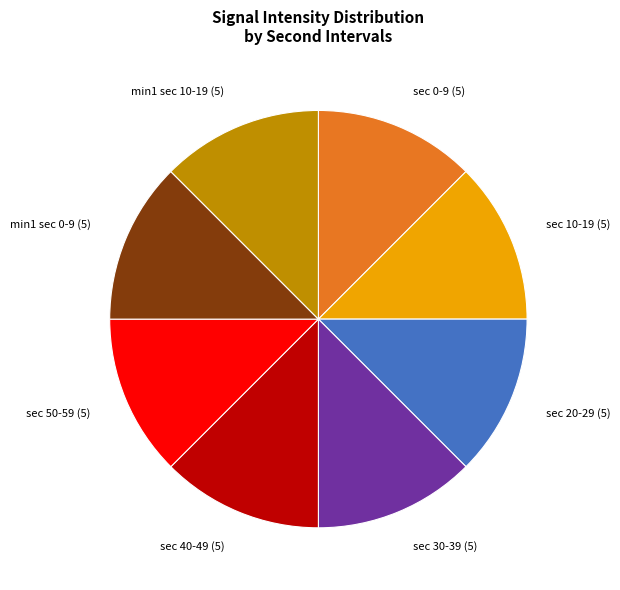

Approximately how many times larger is the value at min1 sec 0-9 (5) compared to sec 50-59 (5)?

1.0